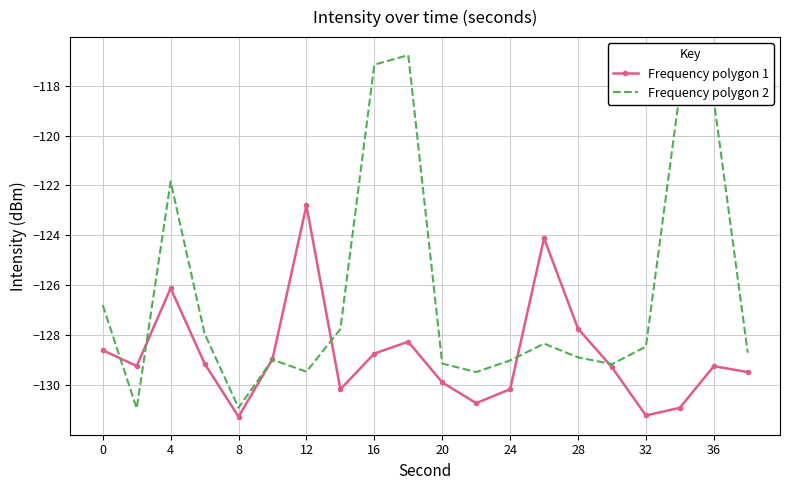

Which series has the largest total across all categories?

Frequency polygon 2